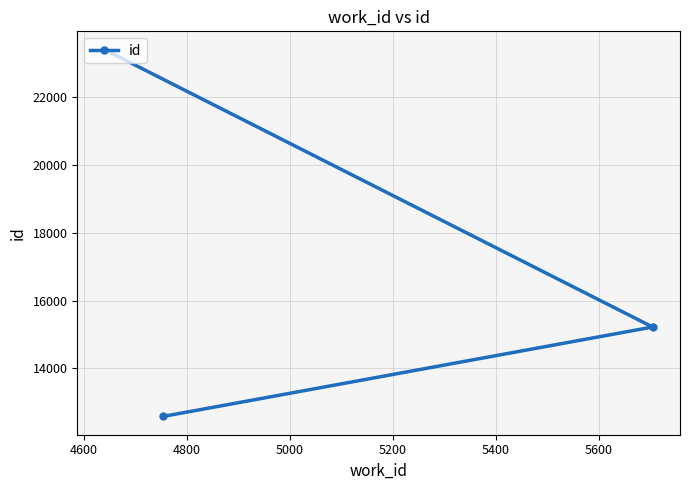

Count the values in the range 12584 to 23400.

3